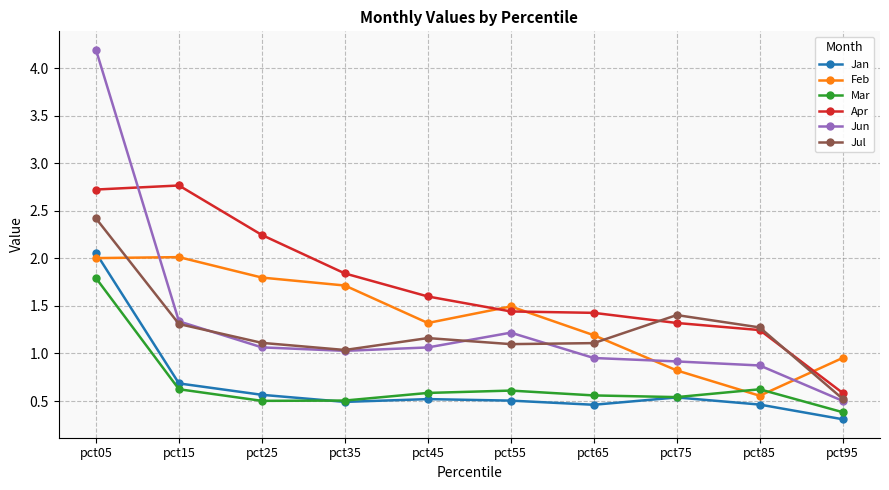

The value of Jul at pct55 is 0.5. True or false?

False